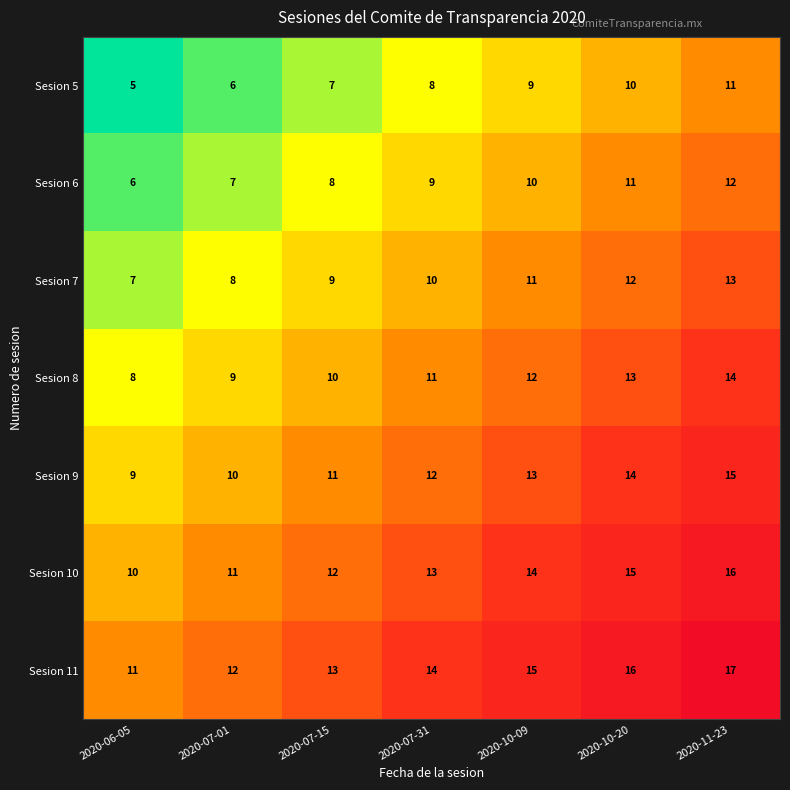

What is the difference between the highest and lowest values at 2020-07-01?

6